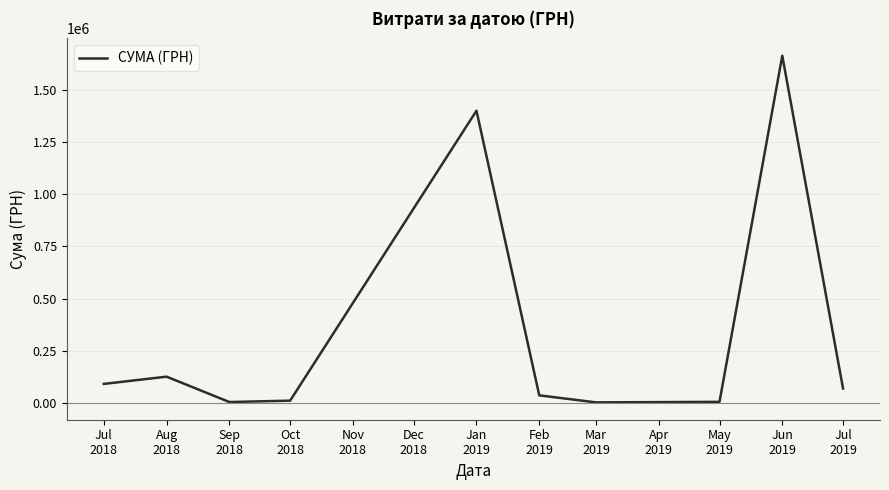

What is the greatest value displayed?

1666187.8